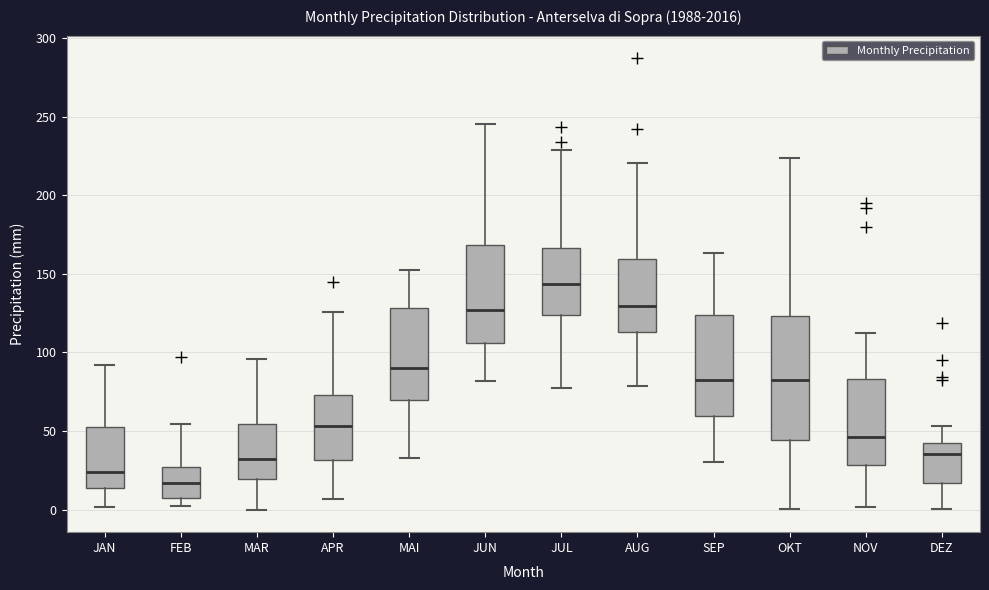

Which box's median line is the highest?

JUL